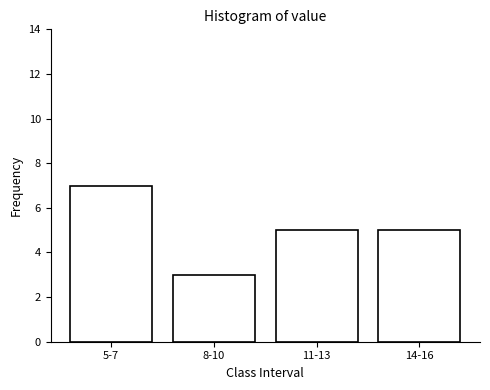

Reading left to right, list all the values displayed in this chart.

7	3	5	5